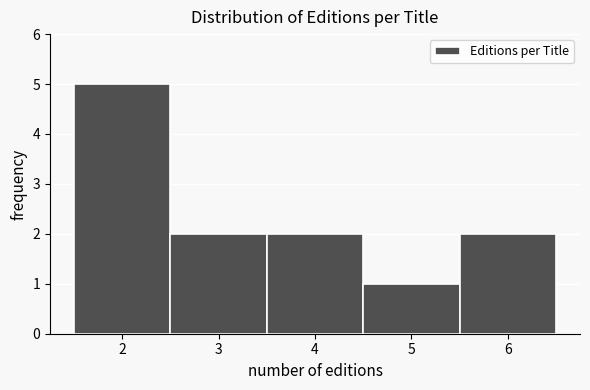

Reading left to right, transcribe this chart: for each bar, give the range it covers on the x-axis and its height. The values are not printed on the chart, so give them approximately, as read against the axis.

1.5 to 2.5: 5
2.5 to 3.5: 2
3.5 to 4.5: 2
4.5 to 5.5: 1
5.5 to 6.5: 2